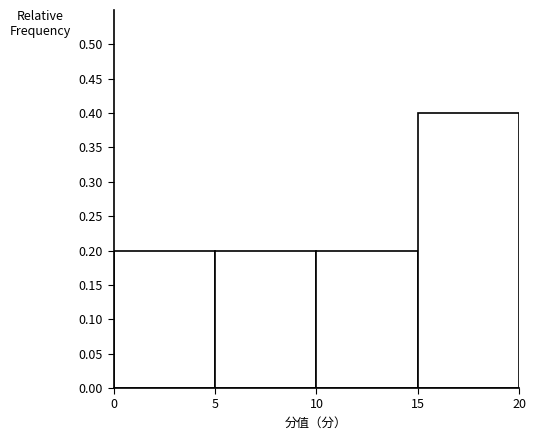

Reading left to right, list every bar in this chart as the range it spans on the x-axis followed by its height. The values are not printed on the chart, so give them approximately, as read against the axis.

0 to 5: 0.2
5 to 10: 0.2
10 to 15: 0.2
15 to 20: 0.4